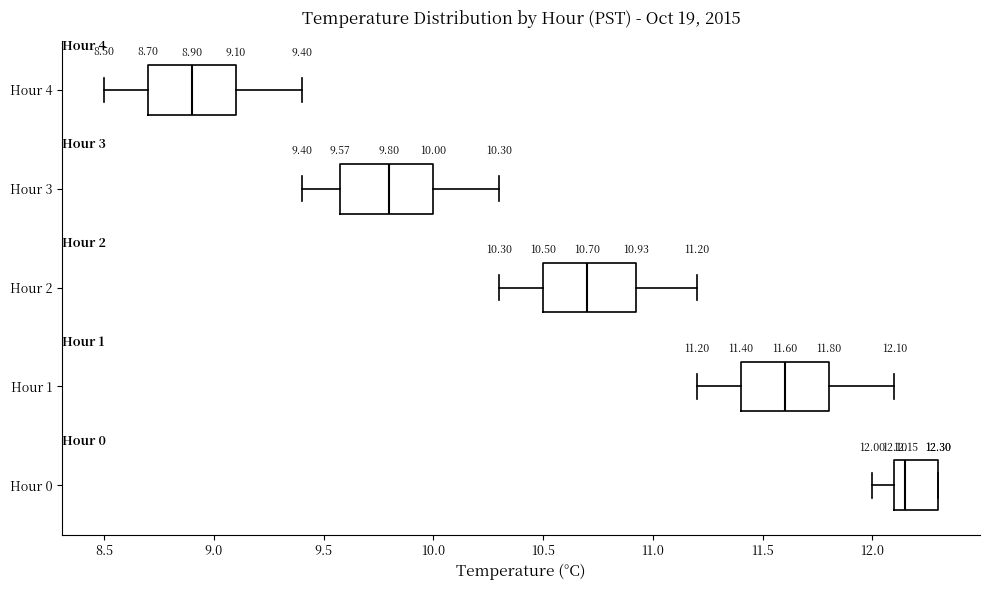

Which box's median line is the furthest to the right?

Hour 0